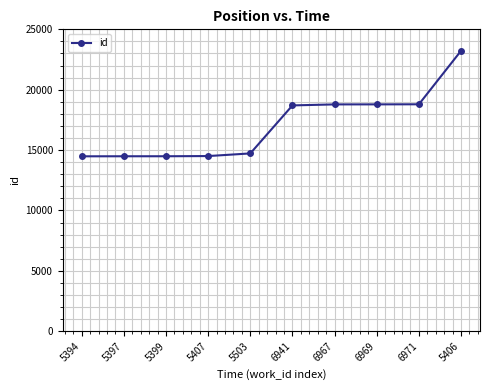

What is the change in value from 5394 to 6971?

+4307